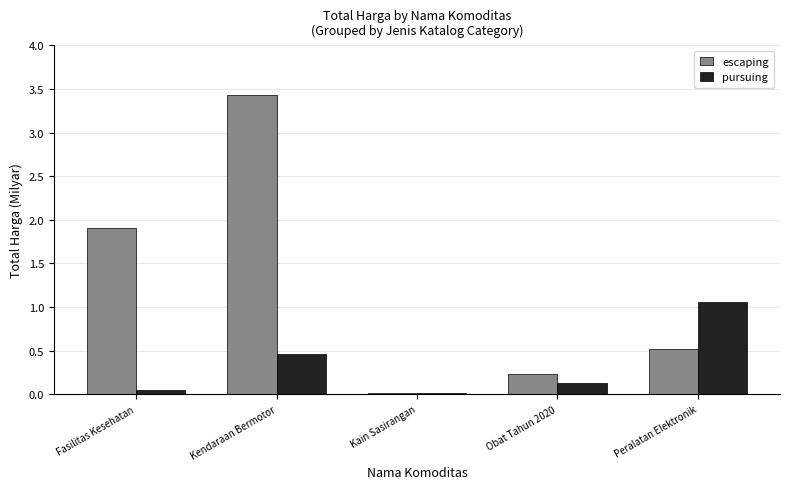

Are the bars grouped side by side (vs. stacked)?

Yes